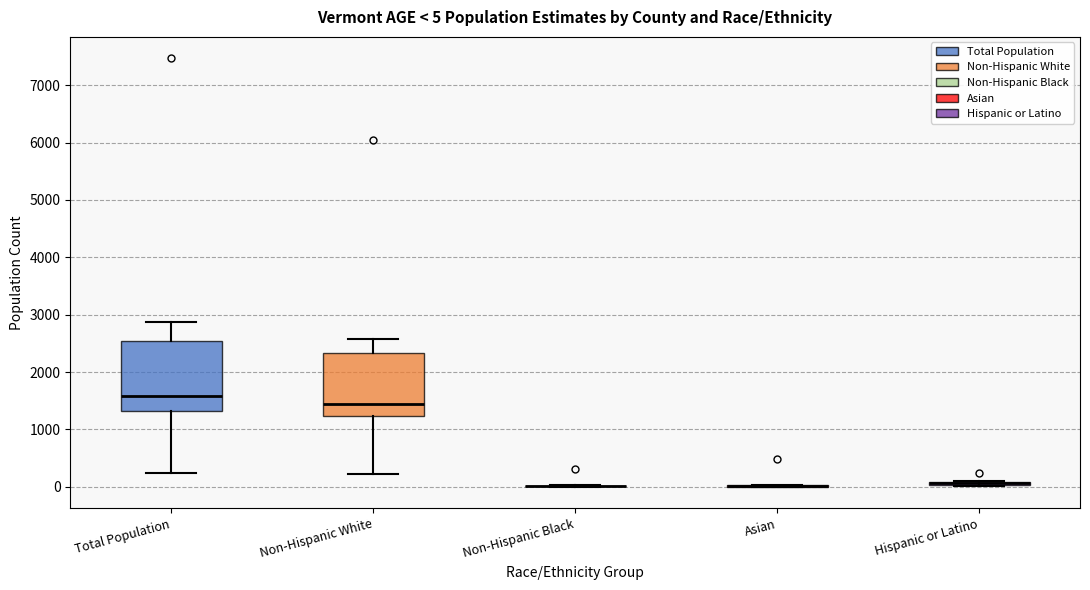

Comparing the boxes themselves (not the whiskers), which one is the tallest?

Total Population